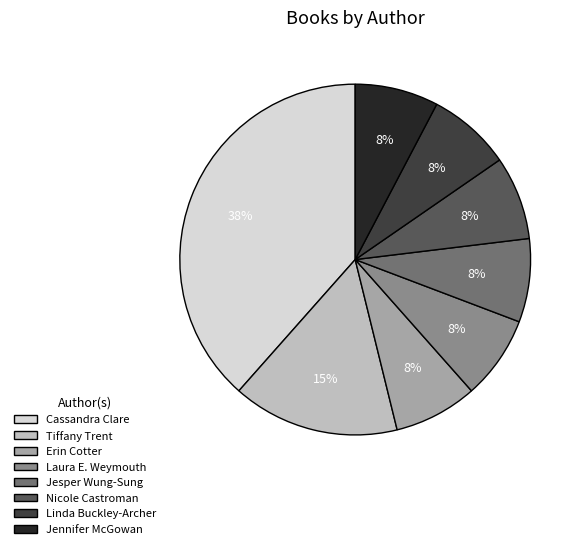

Which has a higher value, Tiffany Trent or Jennifer McGowan?

Tiffany Trent